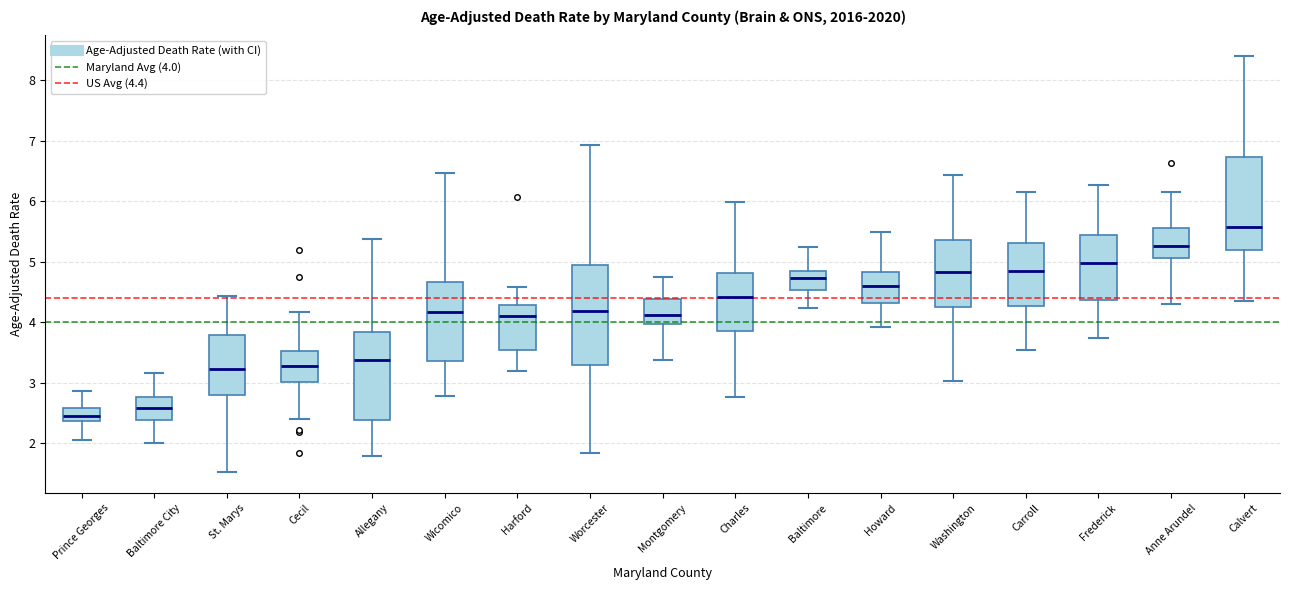

Reading left to right, transcribe this box plot: for each box, give where its median line is, the range the box spans, and where its two whiskers end, as read against the y-axis. The values are not printed on the chart, so give them approximately, as read against the axis.

Prince Georges: median 2.4 (inside the box), box 2.4 to 2.6, whiskers 2.1 to 2.9
Baltimore City: median 2.6, box 2.4 to 2.8, whiskers 2.0 to 3.2
St. Marys: median 3.2, box 2.8 to 3.8, whiskers 1.5 to 4.4
Cecil: median 3.3, box 3.0 to 3.5, whiskers 2.4 to 4.2
Allegany: median 3.4, box 2.4 to 3.8, whiskers 1.8 to 5.4
Wicomico: median 4.2, box 3.4 to 4.7, whiskers 2.8 to 6.5
Harford: median 4.1, box 3.5 to 4.3, whiskers 3.2 to 4.6
Worcester: median 4.2, box 3.3 to 4.9, whiskers 1.8 to 6.9
Montgomery: median 4.1, box 4.0 to 4.4, whiskers 3.4 to 4.7
Charles: median 4.4, box 3.9 to 4.8, whiskers 2.8 to 6.0
Baltimore: median 4.7, box 4.5 to 4.8, whiskers 4.2 to 5.2
Howard: median 4.6, box 4.3 to 4.8, whiskers 3.9 to 5.5
Washington: median 4.8, box 4.3 to 5.4, whiskers 3.0 to 6.4
Carroll: median 4.8, box 4.3 to 5.3, whiskers 3.5 to 6.2
Frederick: median 5.0, box 4.4 to 5.4, whiskers 3.7 to 6.3
Anne Arundel: median 5.3, box 5.1 to 5.6, whiskers 4.3 to 6.2
Calvert: median 5.6, box 5.2 to 6.7, whiskers 4.4 to 8.4